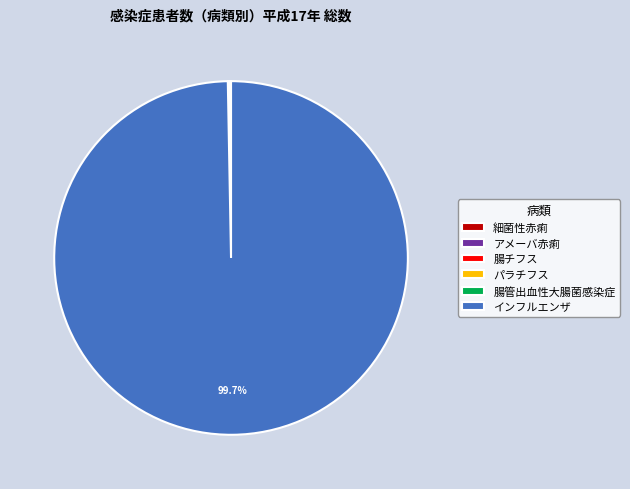

What is the largest slice in the pie chart?

インフルエンザ